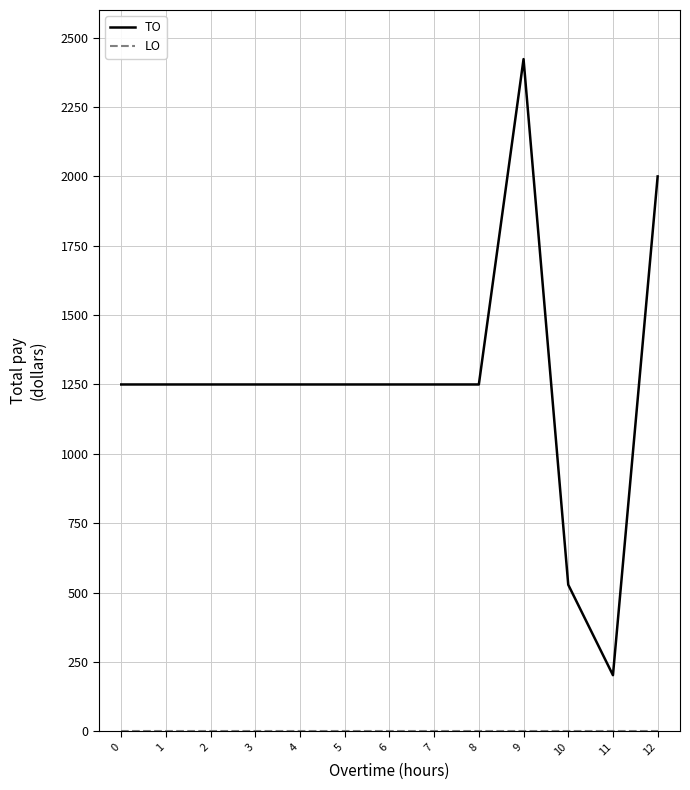

Which series has the largest total across all categories?

TO